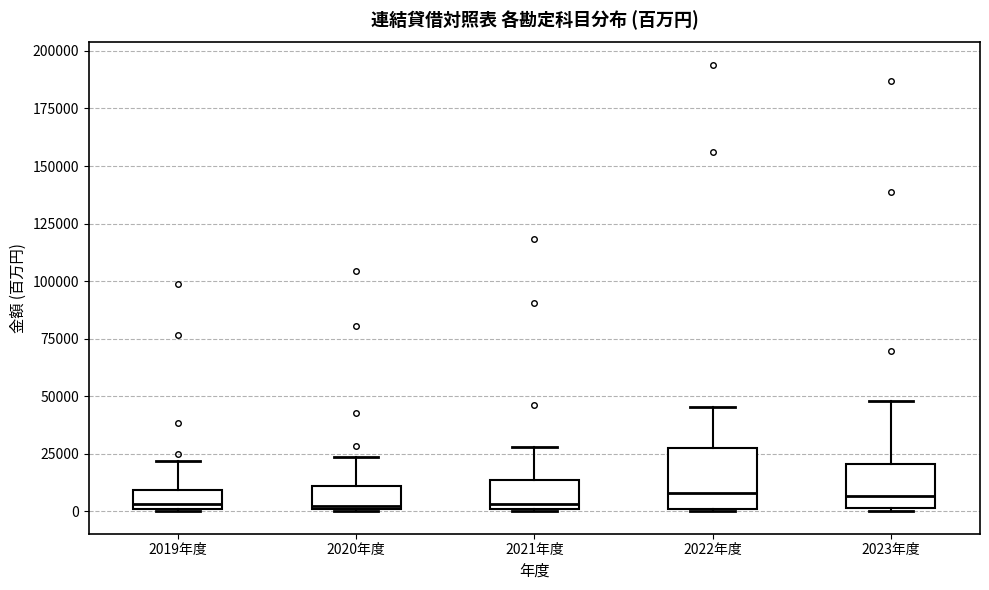

Reading left to right, read every box against the y-axis: the position of its median line, the range the box covers, and the ends of its whiskers. The values are not printed on the chart, so give them approximately, as read against the axis.

2019年度: median 5000, box 0 to 10000, whiskers 0 to 20000
2020年度: median 0, box 0 to 10000, whiskers 0 to 25000
2021年度: median 5000, box 0 to 15000, whiskers 0 to 30000
2022年度: median 10000, box 0 to 30000, whiskers 0 to 45000
2023年度: median 5000, box 0 to 20000, whiskers 0 (just below the box's lower edge) to 50000